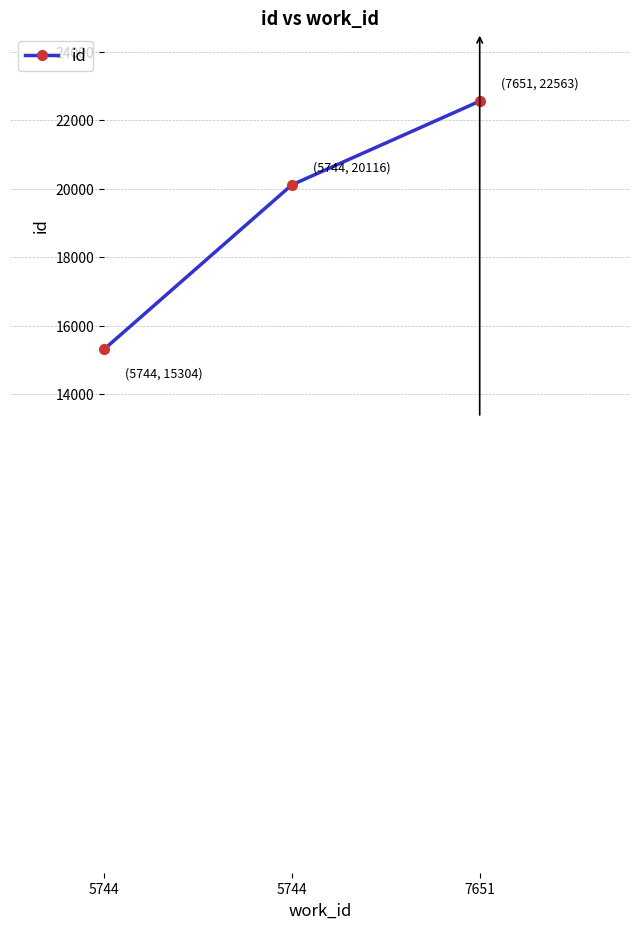

How many data points are less than 20116?

1